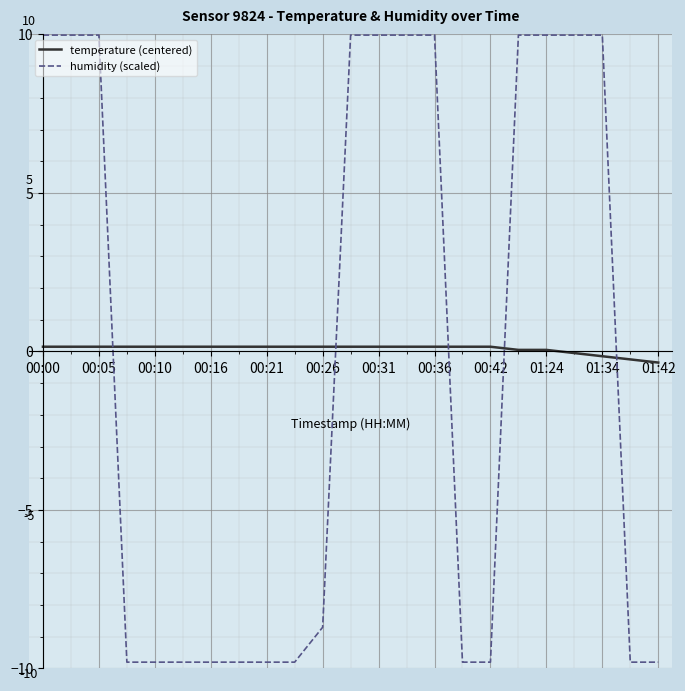

Which series has the largest range (max minus min)?

humidity (scaled)